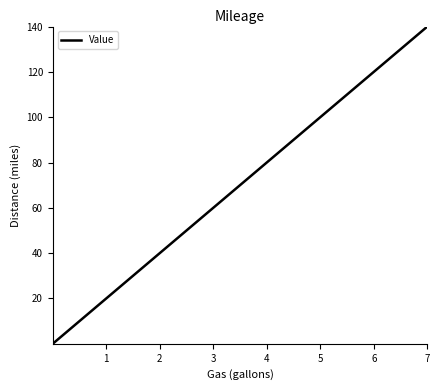

What is the difference between the maximum and minimum values?

140.0